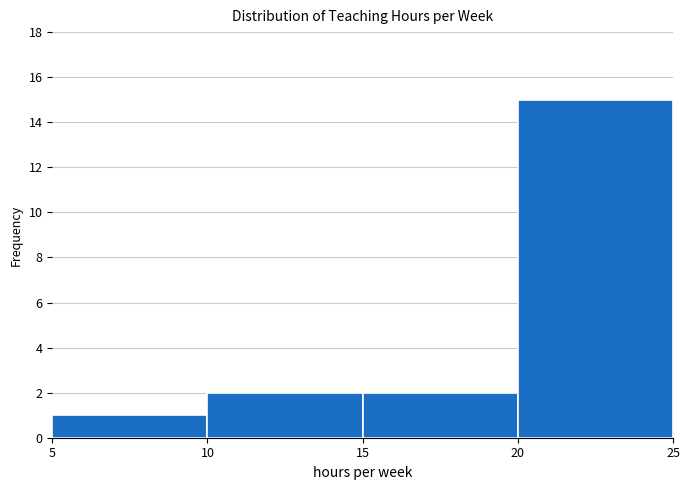

What is the height of the bar covering 20 to 25 on the x-axis? The values are not printed on the chart, so give them approximately, as read against the axis.

15